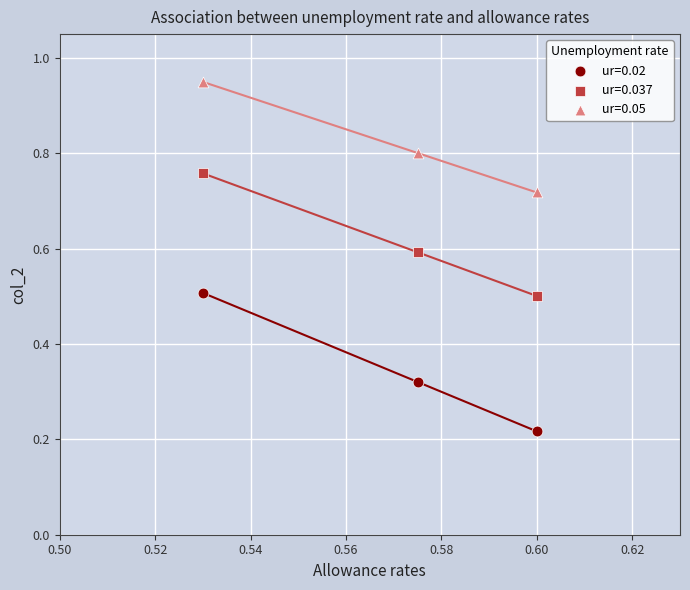

Which series contains the lowest Y value?

ur=0.02